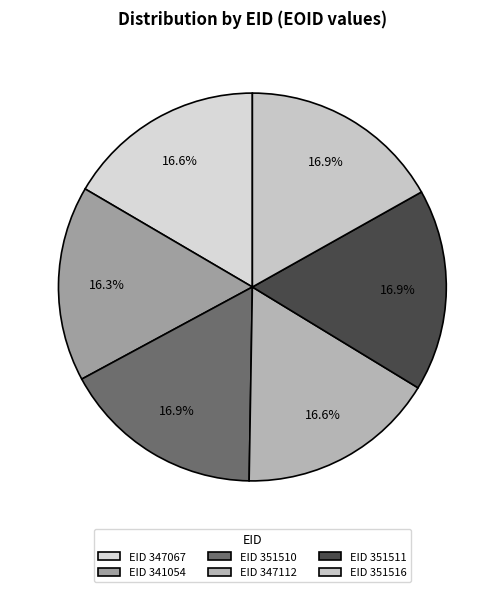

How many segments does this pie chart have?

6